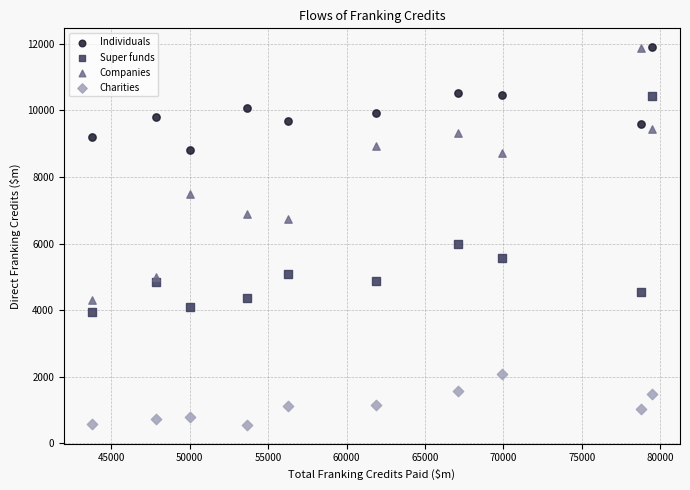

Which series has the widest spread of Y values?

Companies